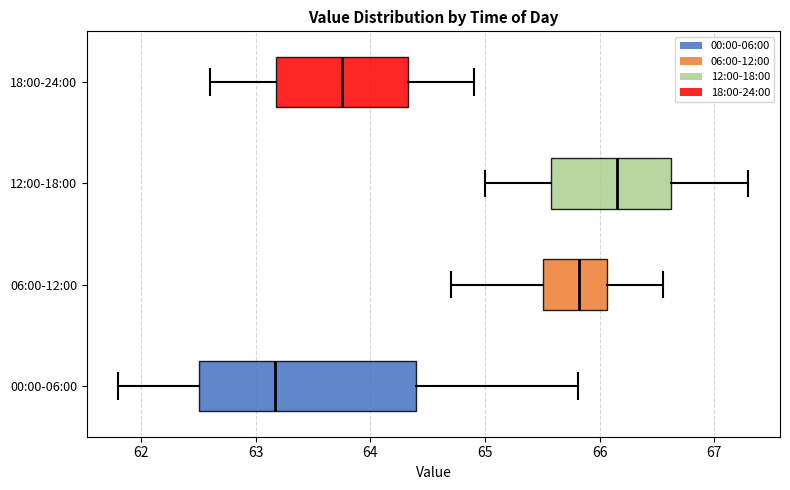

Comparing the boxes themselves (not the whiskers), which one is the widest?

00:00-06:00